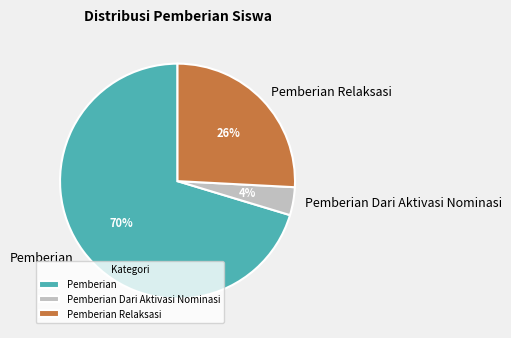

Which has a higher value, Pemberian Dari Aktivasi Nominasi or Pemberian Relaksasi?

Pemberian Relaksasi